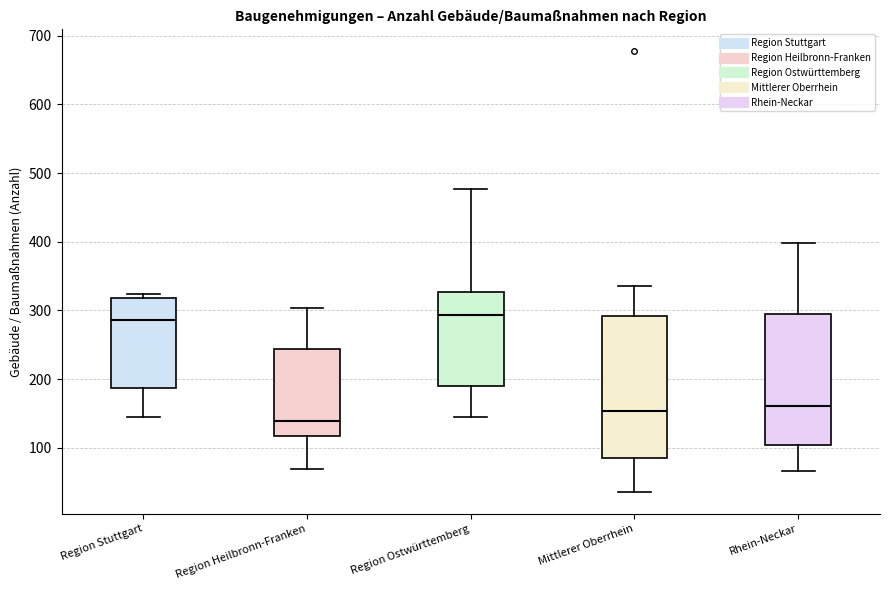

Where does the median line of the box for Region Stuttgart sit on the y-axis? The values are not printed on the chart, so give them approximately, as read against the axis.

290